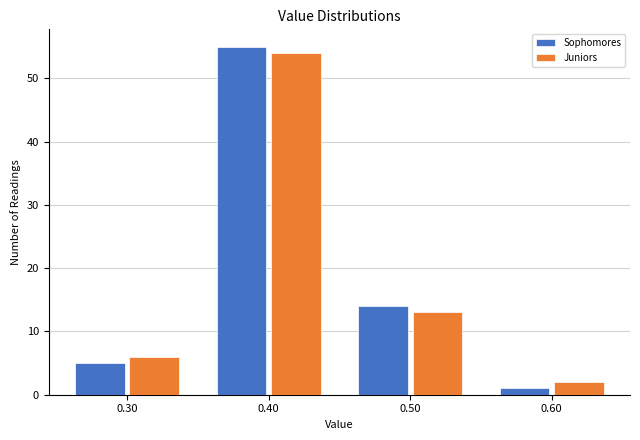

In the Juniors series, which range on the x-axis has the tallest bar?

0.35 to 0.45